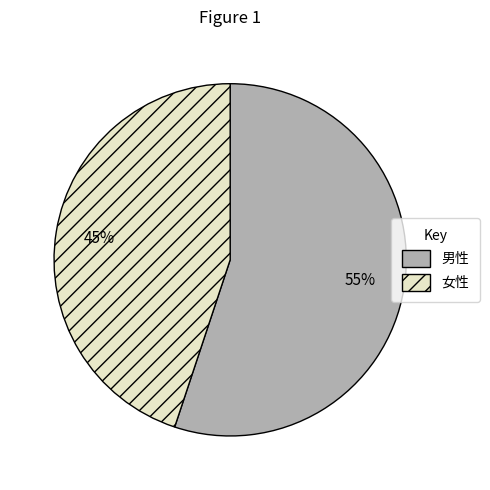

Which slice is the largest?

男性